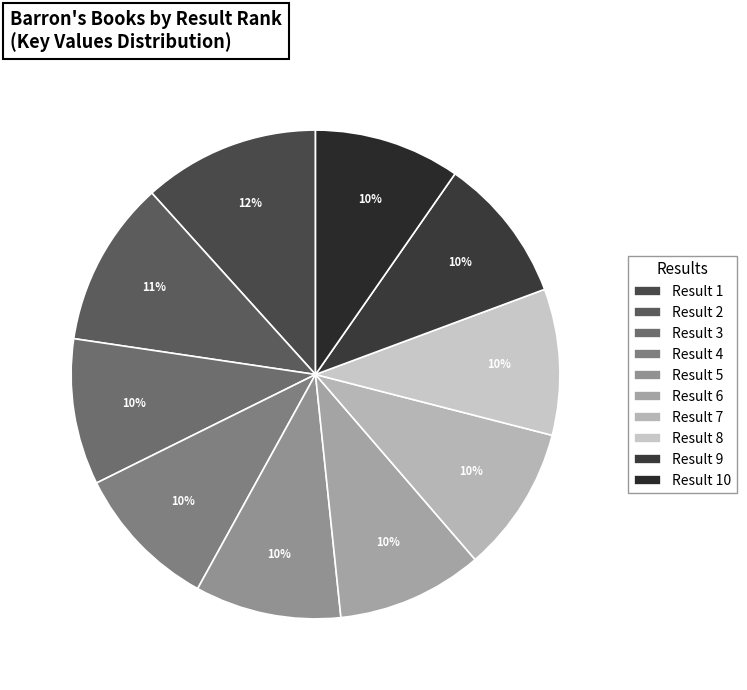

To the nearest percent, what portion does Result 1 represent?

12%